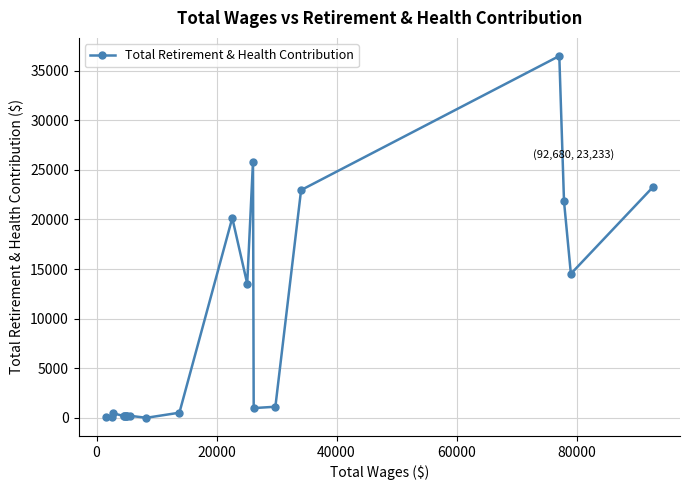

What is the greatest value displayed?

36476